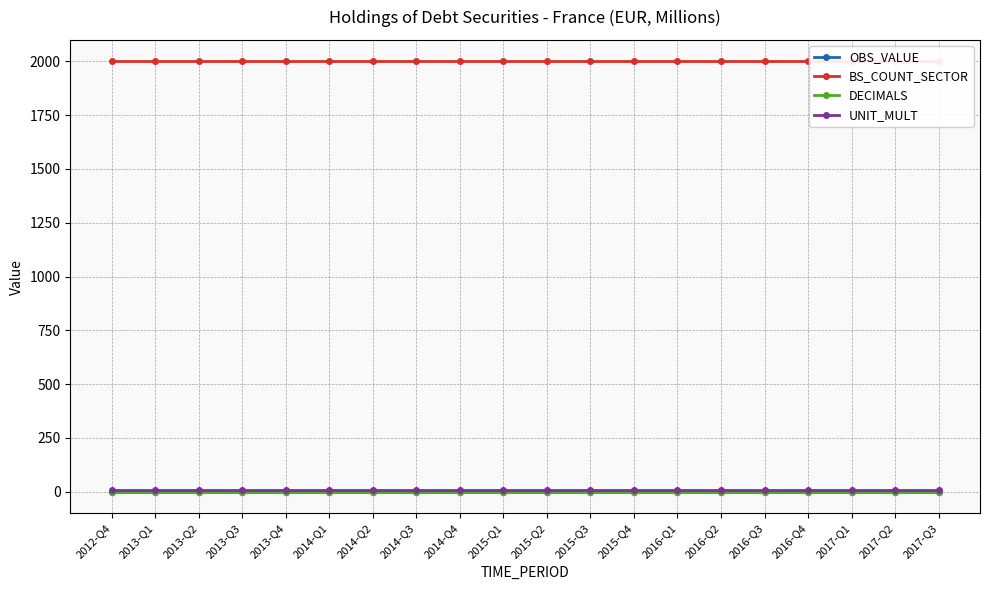

What are all the series names shown in the legend?

OBS_VALUE, BS_COUNT_SECTOR, DECIMALS, UNIT_MULT